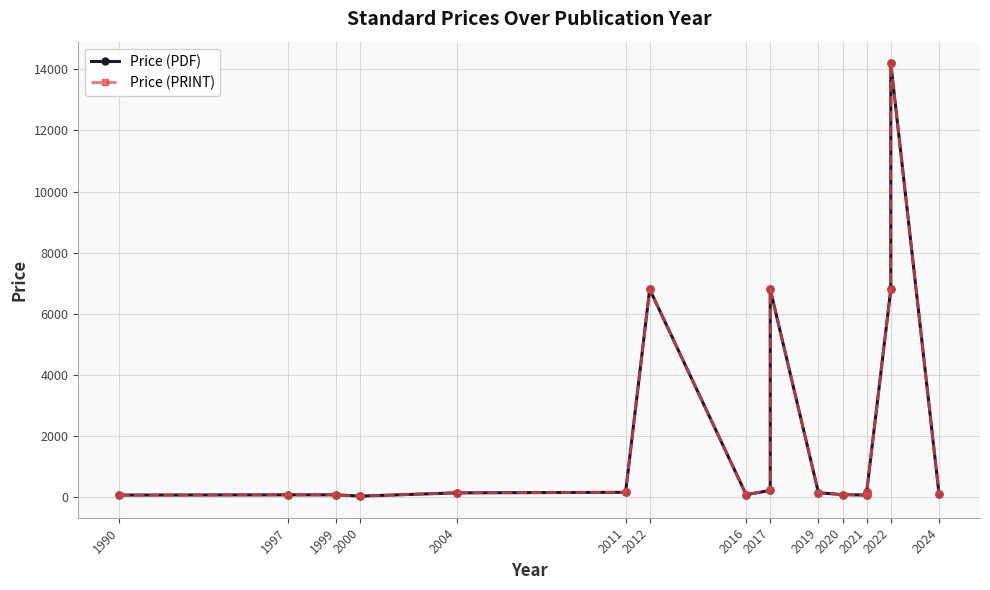

How many values in the Price (PDF) series are below 134?

8